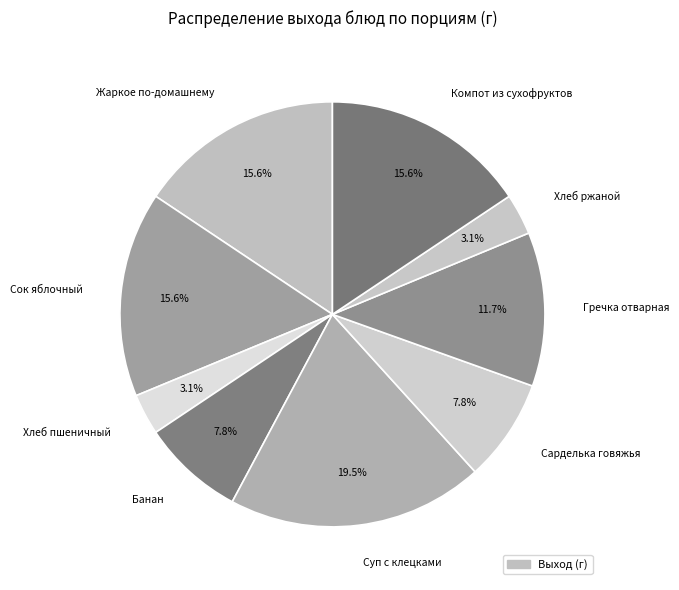

What portion of the pie excludes Жаркое по-домашнему?

84.4%